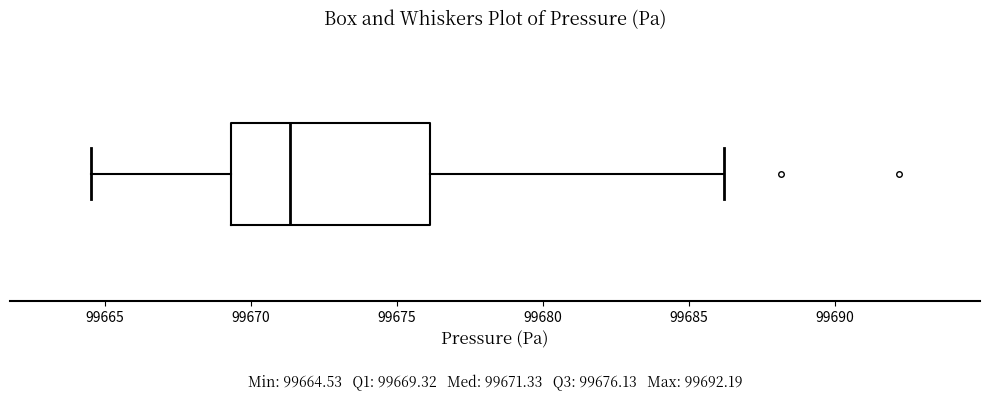

Read this box plot against the x-axis: the position of the median line, the range covered by the box, and the ends of both whiskers. The values are not printed on the chart, so give them approximately, as read against the axis.

median 99671.5, box 99669.5 to 99676.0, whiskers 99664.5 to 99686.0